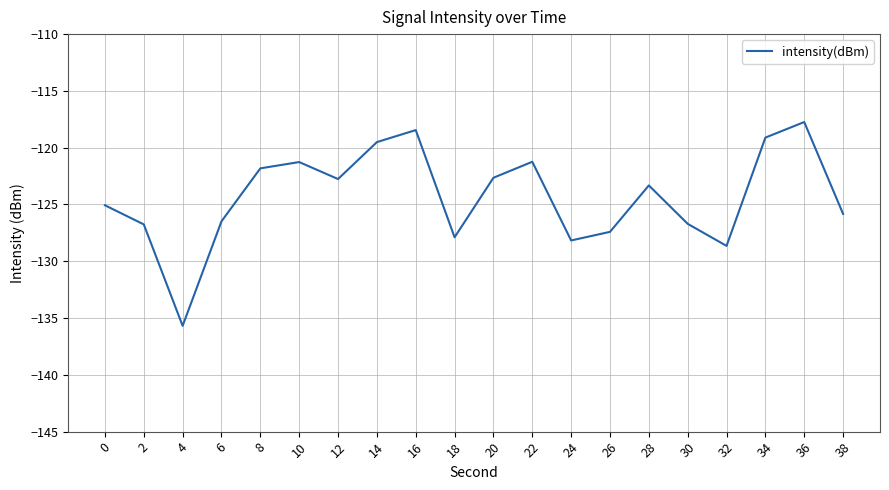

Read the value at 8.

-121.8